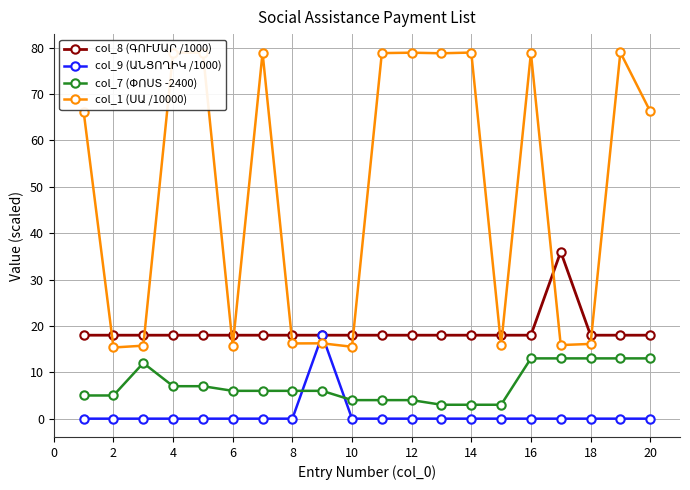

What is the maximum value shown in the chart?

79.0